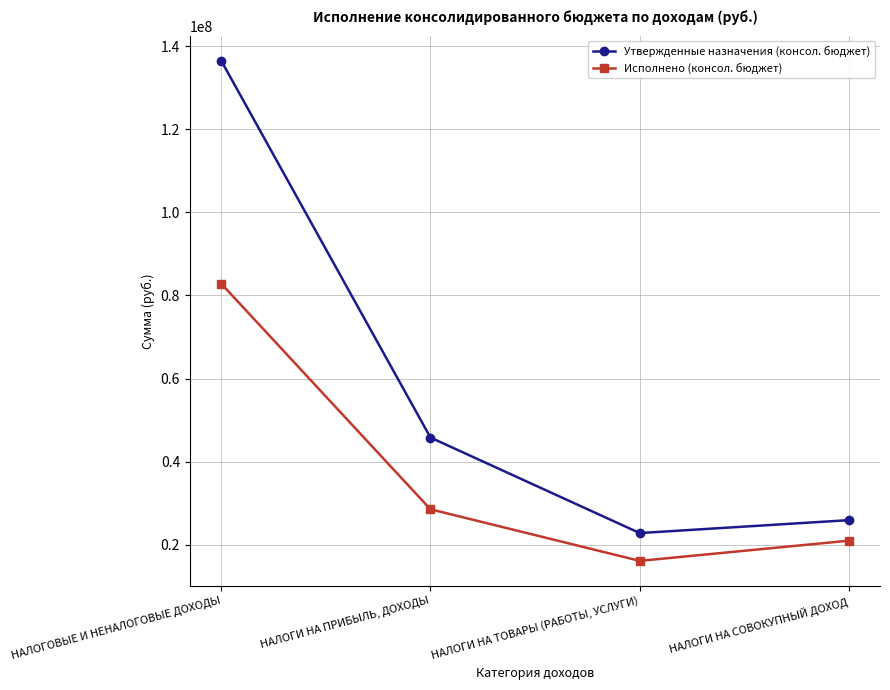

Does the chart display data point markers on the line(s)?

Yes